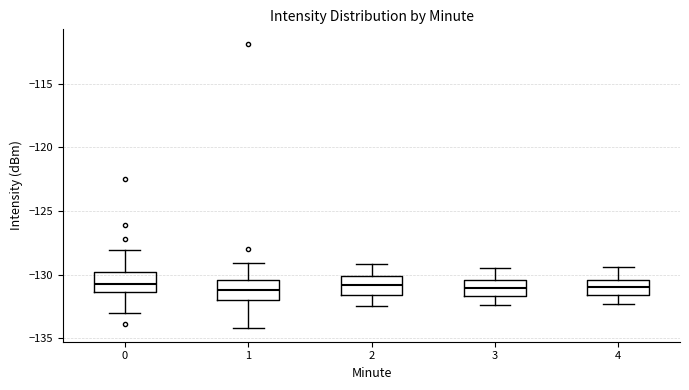

Reading left to right, transcribe this box plot: for each box, give where its median line is, the range the box spans, and where its two whiskers end, as read against the y-axis. The values are not printed on the chart, so give them approximately, as read against the axis.

0: median -130.5, box -131.5 to -130.0, whiskers -133.0 to -128.0
1: median -131.0, box -132.0 to -130.5, whiskers -134.0 to -129.0
2: median -131.0, box -131.5 to -130.0, whiskers -132.5 to -129.0
3: median -131.0, box -131.5 to -130.5, whiskers -132.5 to -129.5
4: median -131.0, box -131.5 to -130.5, whiskers -132.5 to -129.5